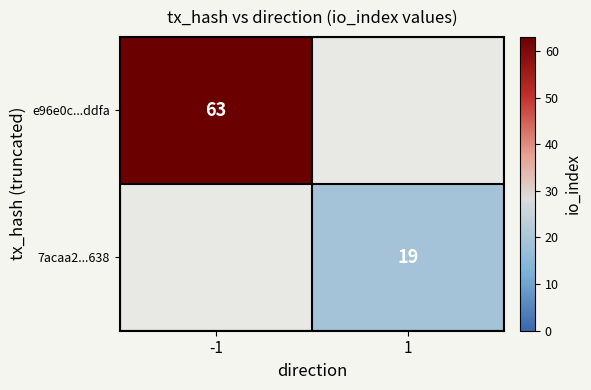

The value of e96e0c...ddfa at -1 is 91. True or false?

False